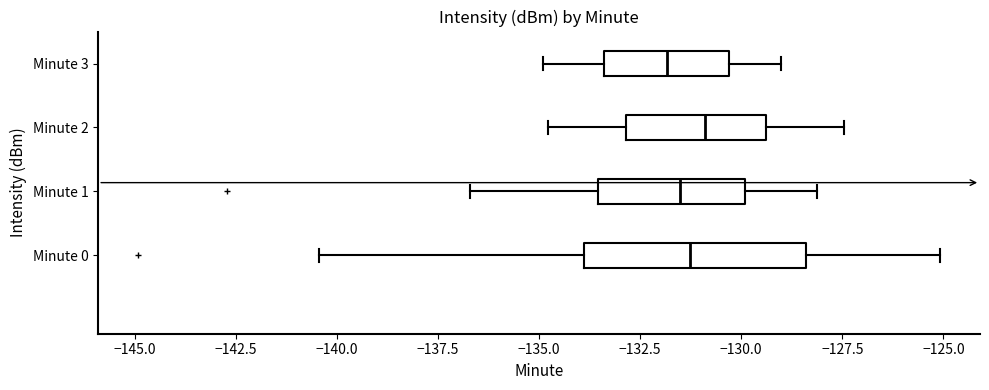

Where does the right whisker of the box for Minute 1 end on the x-axis? The values are not printed on the chart, so give them approximately, as read against the axis.

-128.0